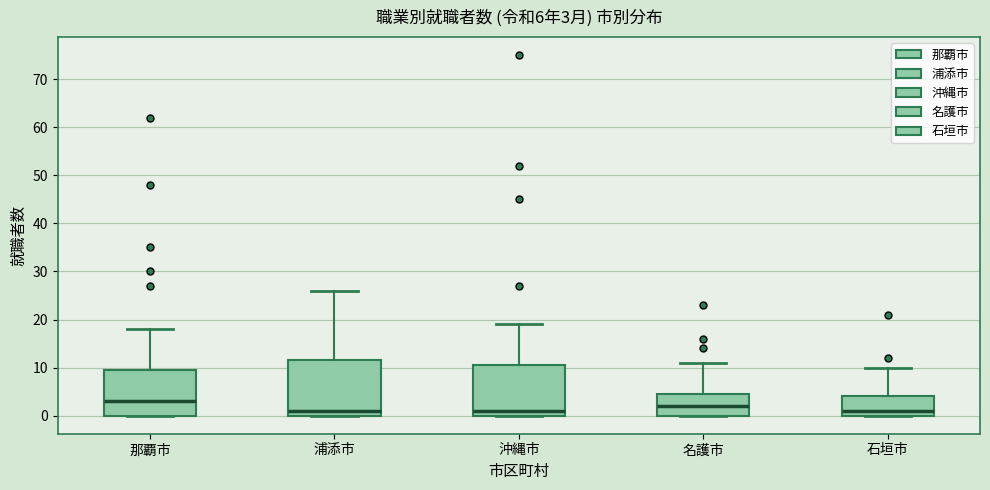

Comparing the boxes themselves (not the whiskers), which one is the tallest?

浦添市